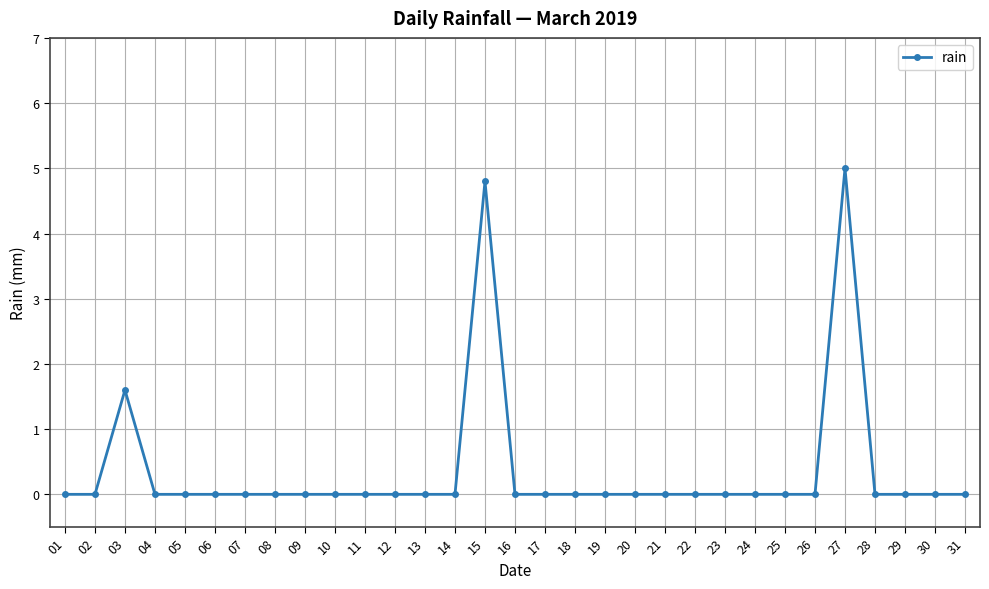

Reading left to right, what are all the values shown in this chart?

01=0.0	02=0.0	03=1.6	04=0.0	05=0.0	06=0.0	07=0.0	08=0.0	09=0.0	10=0.0	11=0.0	12=0.0	13=0.0	14=0.0	15=4.8	16=0.0	17=0.0	18=0.0	19=0.0	20=0.0	21=0.0	22=0.0	23=0.0	24=0.0	25=0.0	26=0.0	27=5.0	28=0.0	29=0.0	30=0.0	31=0.0